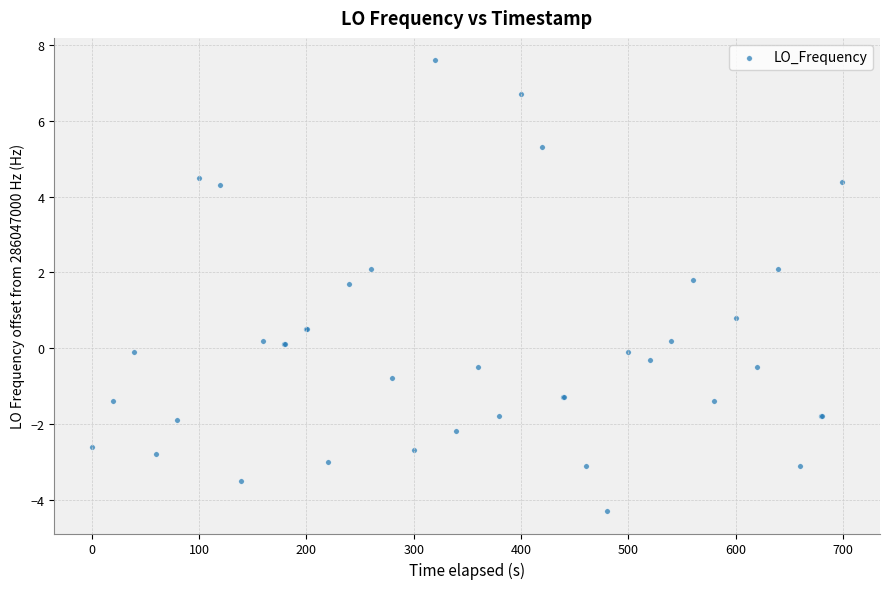

What Y value in the scatter plot is closest to 1?

0.8